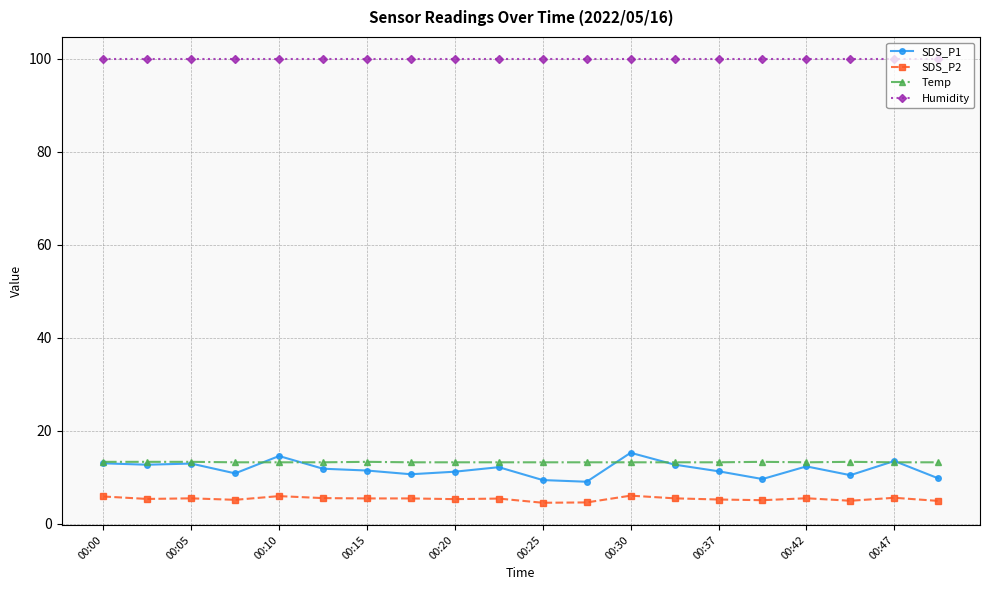

Which series has the widest spread of values?

SDS_P1